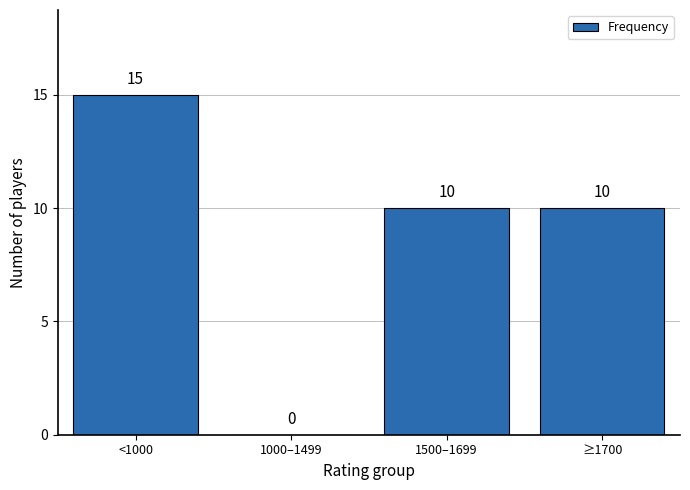

Reading left to right, what are all the values shown in this chart?

<1000=15	1000–1499=0	1500–1699=10	≥1700=10